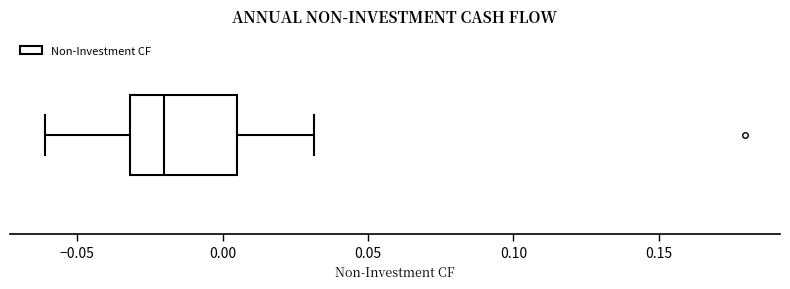

Where is the left edge of the box on the x-axis? The values are not printed on the chart, so give them approximately, as read against the axis.

-0.030